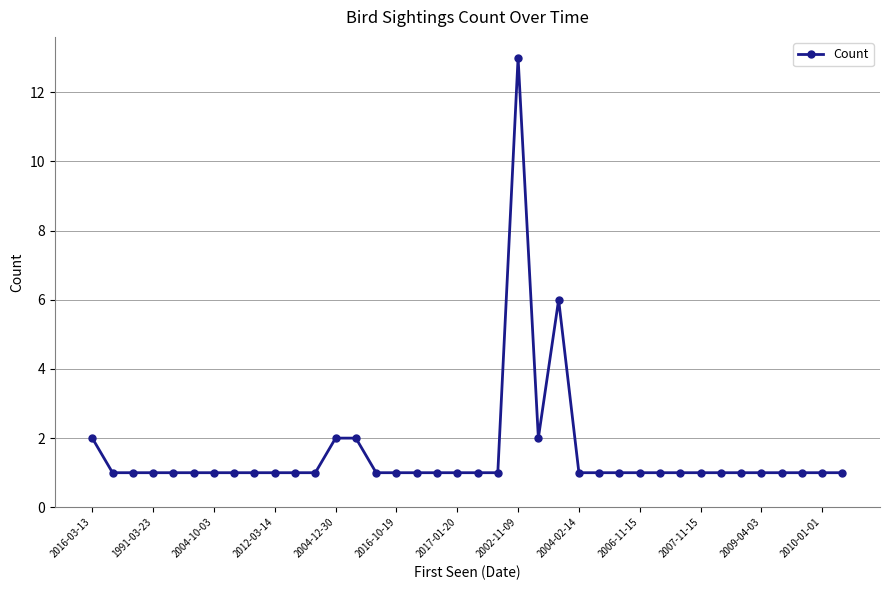

What is the sum of all values?

59